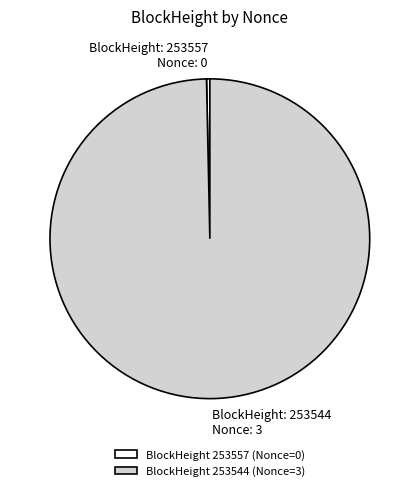

Is the sum of BlockHeight: 253544 Nonce: 3 and BlockHeight: 253557 Nonce: 0 greater than half?

Yes